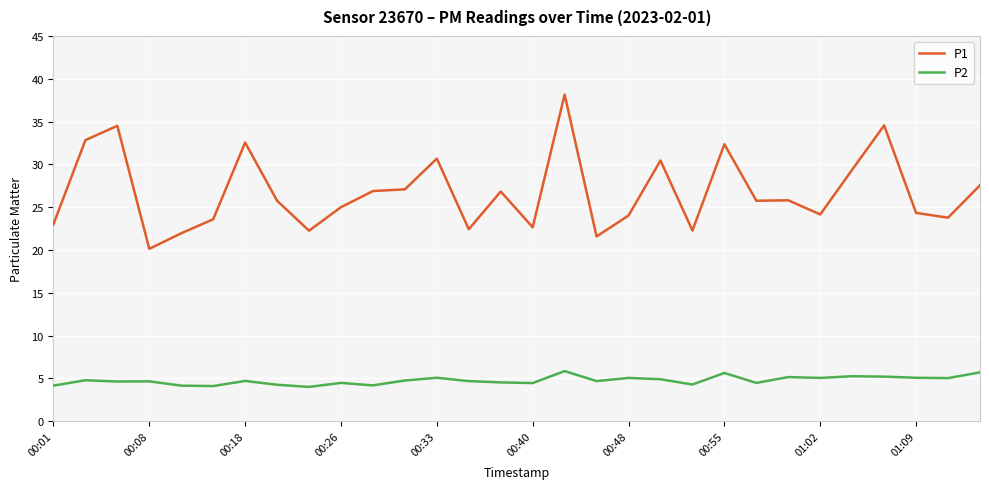

List the series in order of their peak value, lowest first.

P2, P1